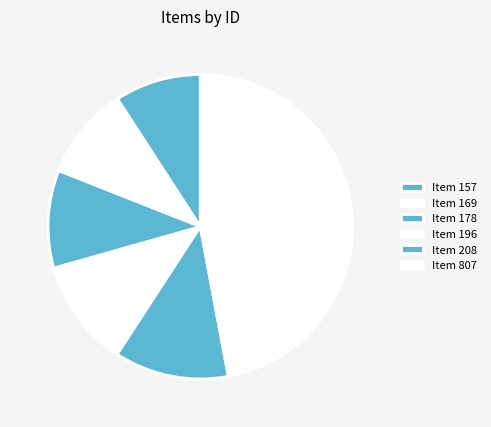

Between Item 157 and Item 196, which is larger?

Item 196